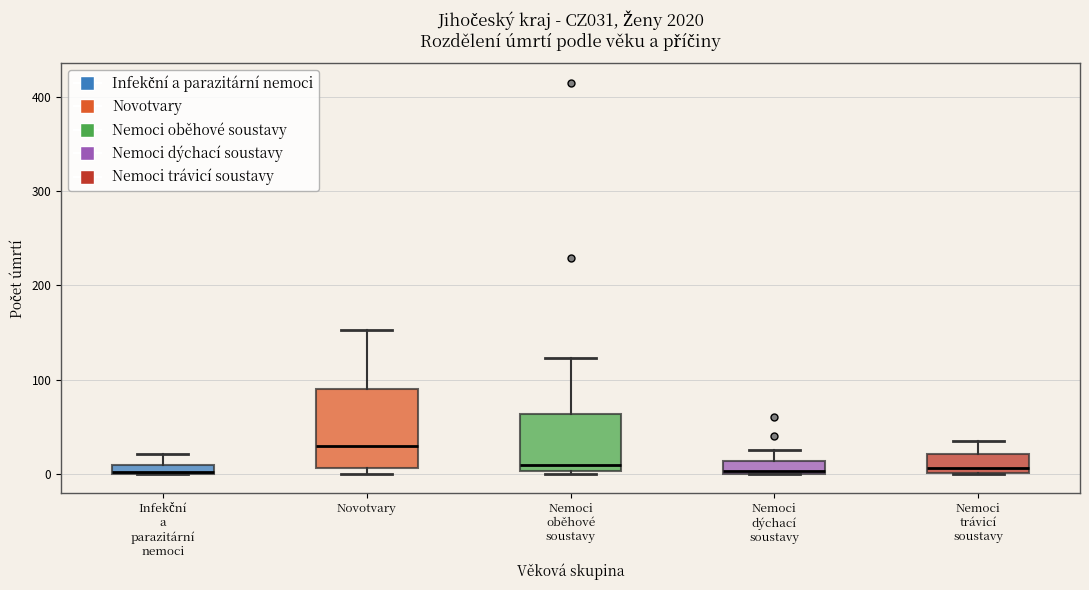

Which box is the tallest, from its lower edge to its upper edge?

Novotvary